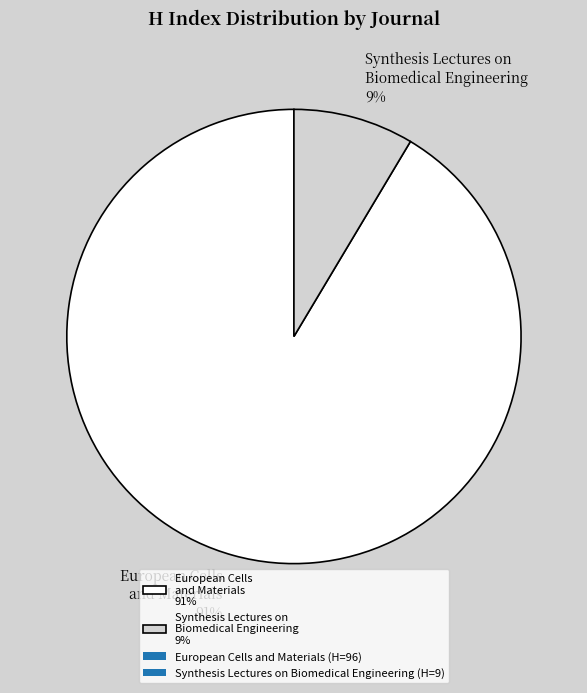

Which category accounts for the majority?

European Cells and Materials